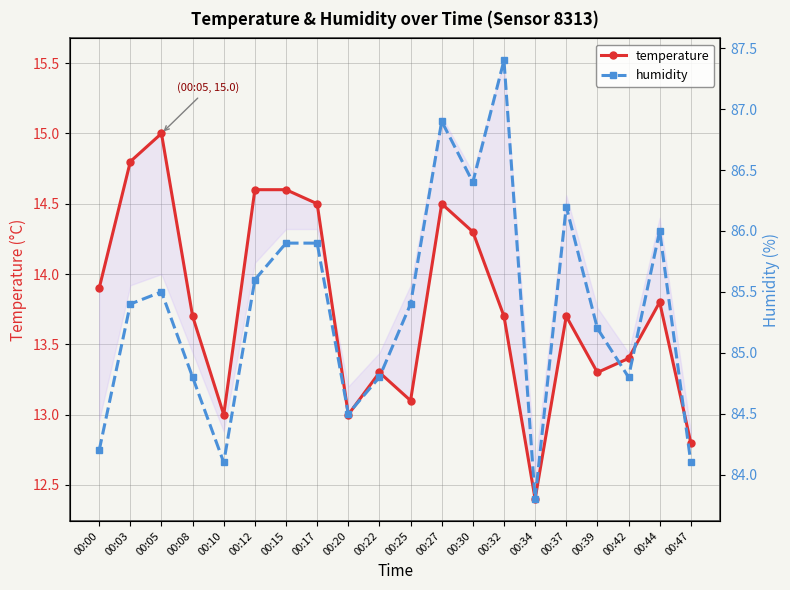

What is the highest value of the humidity series?

87.4